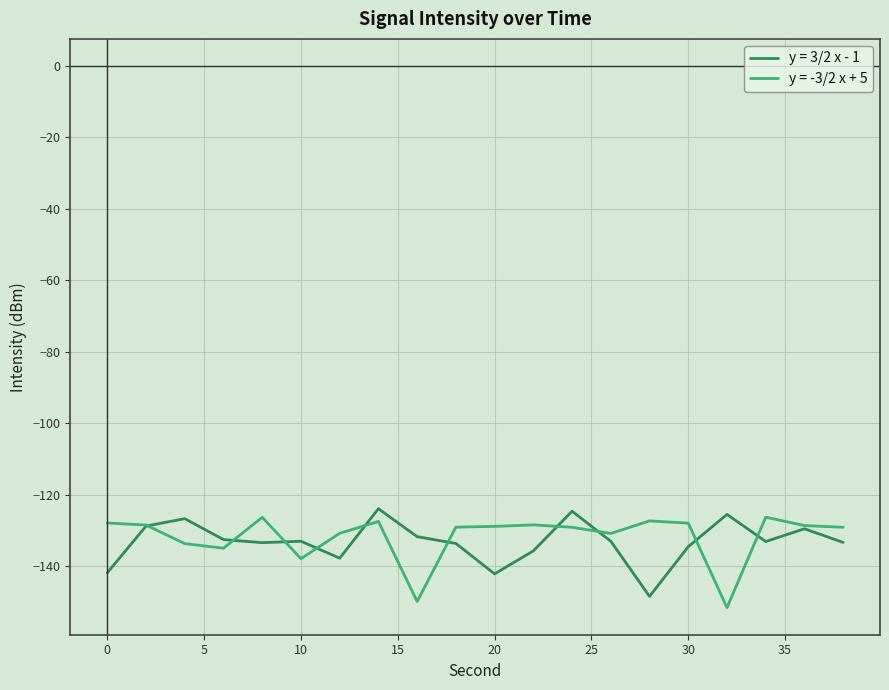

What is the greatest value displayed?

-123.9